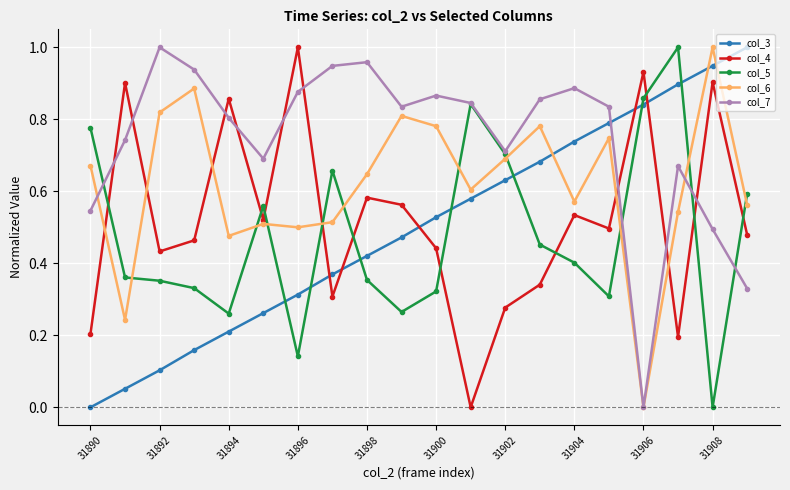

Which series has the largest total across all categories?

col_7